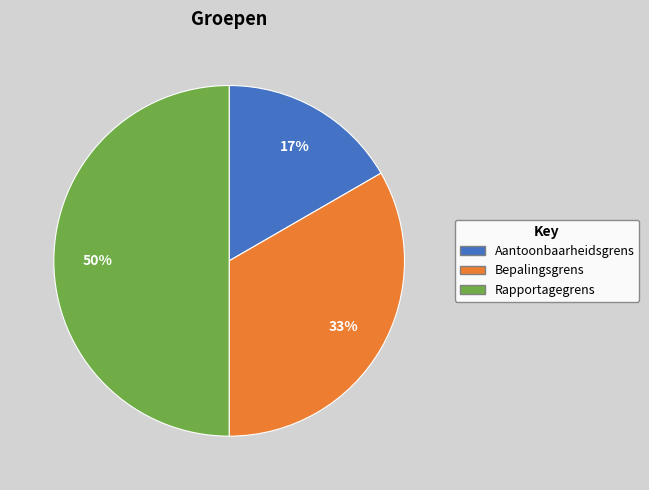

Rank the categories by value from lowest to highest.

Aantoonbaarheidsgrens, Bepalingsgrens, Rapportagegrens